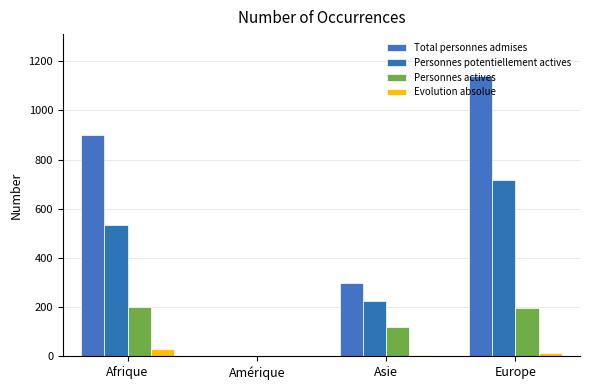

At which category does the chart reach its minimum across all series?

Amérique